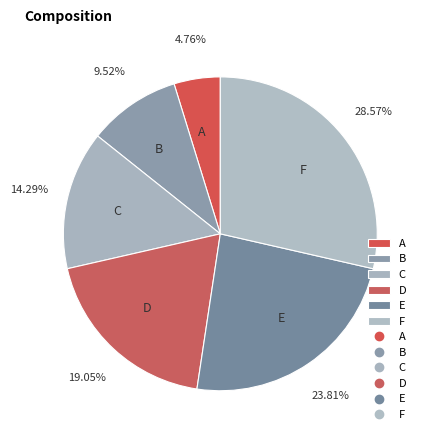

Is the sum of B and C greater than half?

No